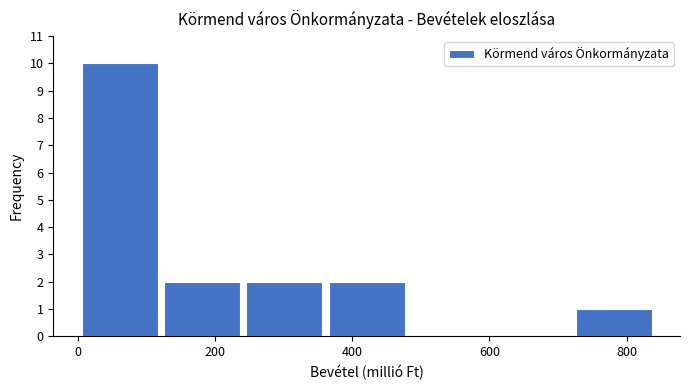

How tall is the bar that spans 0 to 120 on the x-axis? Neither the bar edges nor the heights are printed on the chart, so give them approximately, as read against the axes.

10